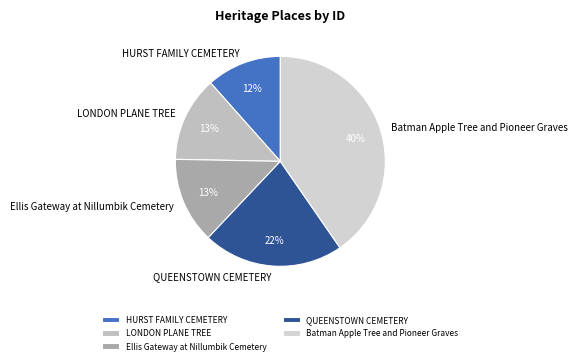

To the nearest percent, what is the average slice percentage?

20%